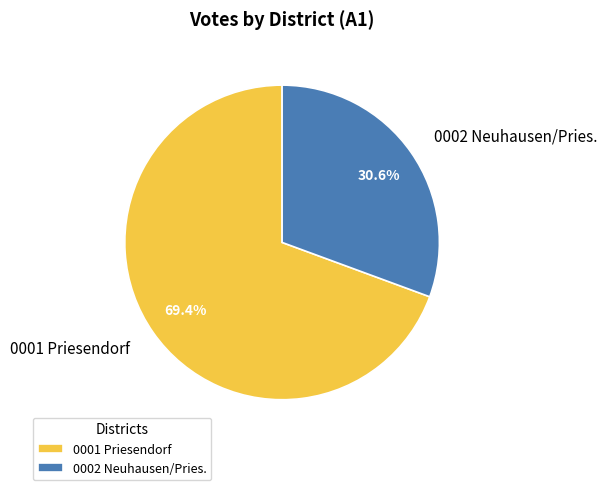

The 0002 Neuhausen/Pries. slice represents 31% of the pie. True or false?

True